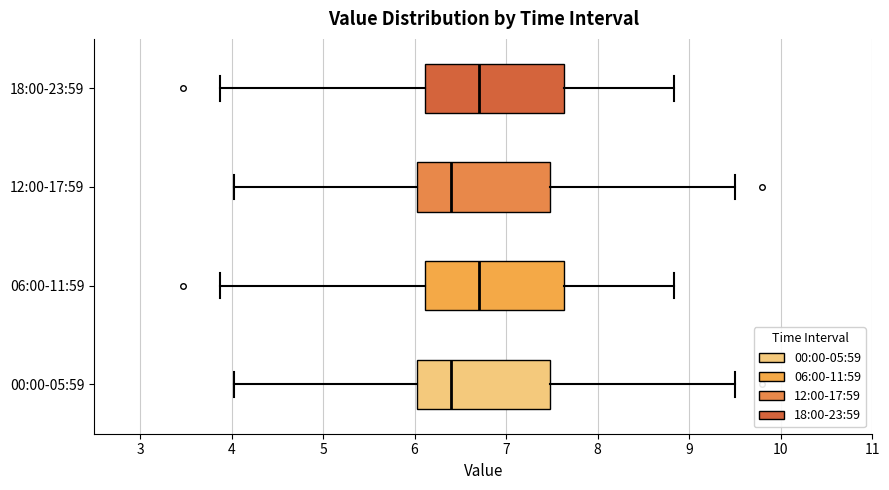

Reading bottom to top, read every box against the x-axis: the position of its median line, the range the box covers, and the ends of its whiskers. The values are not printed on the chart, so give them approximately, as read against the axis.

00:00-05:59: median 6.4, box 6.0 to 7.5, whiskers 4.0 to 9.5
06:00-11:59: median 6.7, box 6.1 to 7.6, whiskers 3.9 to 8.8
12:00-17:59: median 6.4, box 6.0 to 7.5, whiskers 4.0 to 9.5
18:00-23:59: median 6.7, box 6.1 to 7.6, whiskers 3.9 to 8.8